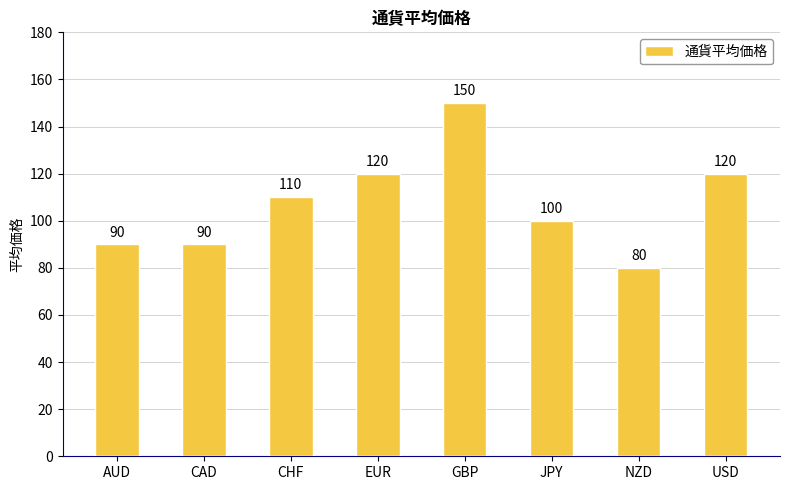

Which category has the lowest value across all series?

NZD